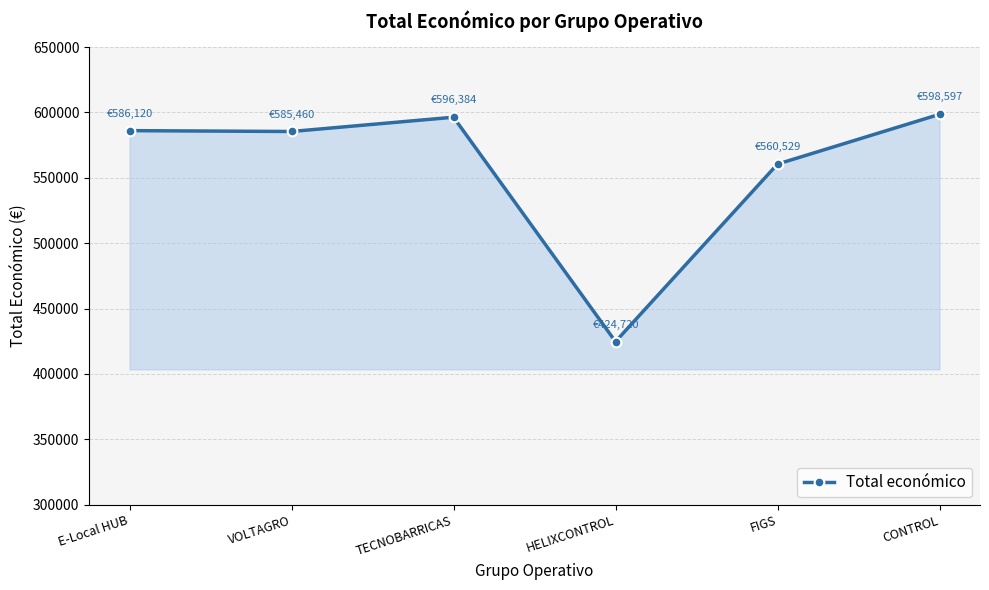

Read the value at VOLTAGRO, to the nearest 50.

585450